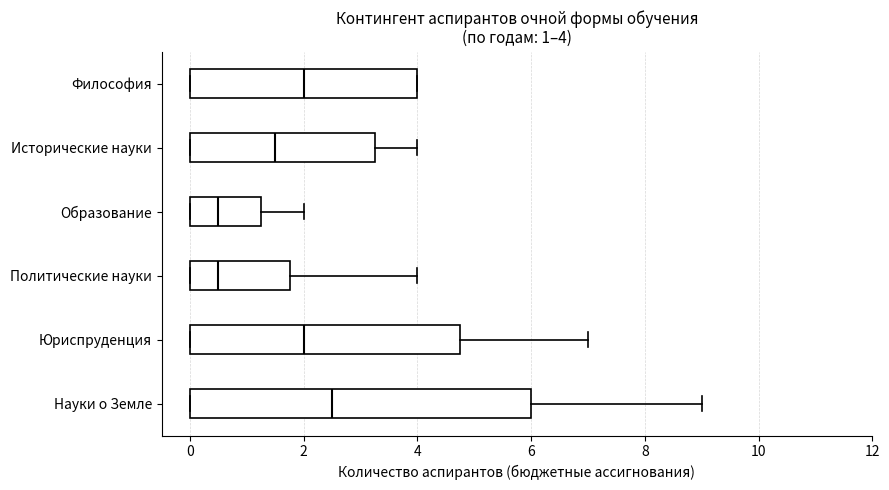

Which box has the furthest to the right median line?

Науки о Земле